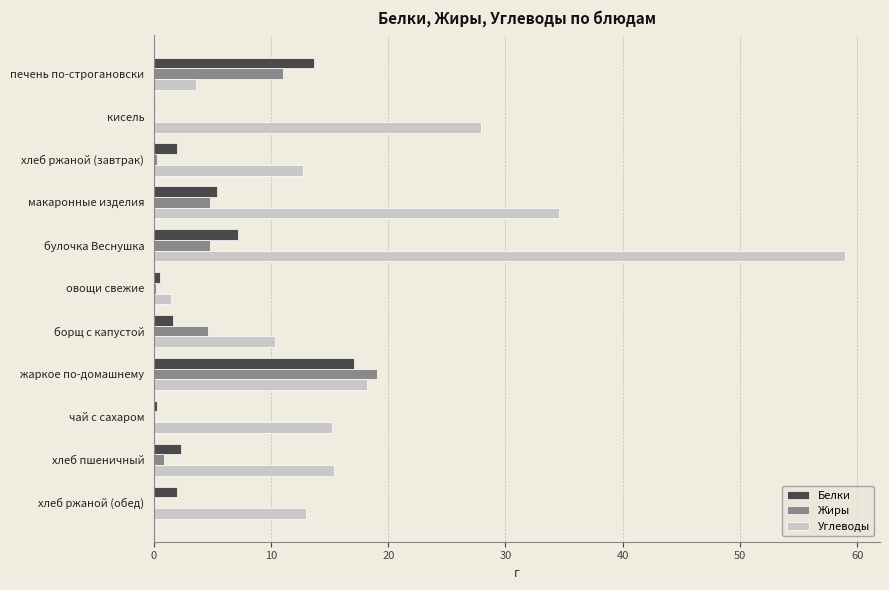

Is the value of Углеводы at чай с сахаром greater than the value of Белки at макаронные изделия?

Yes